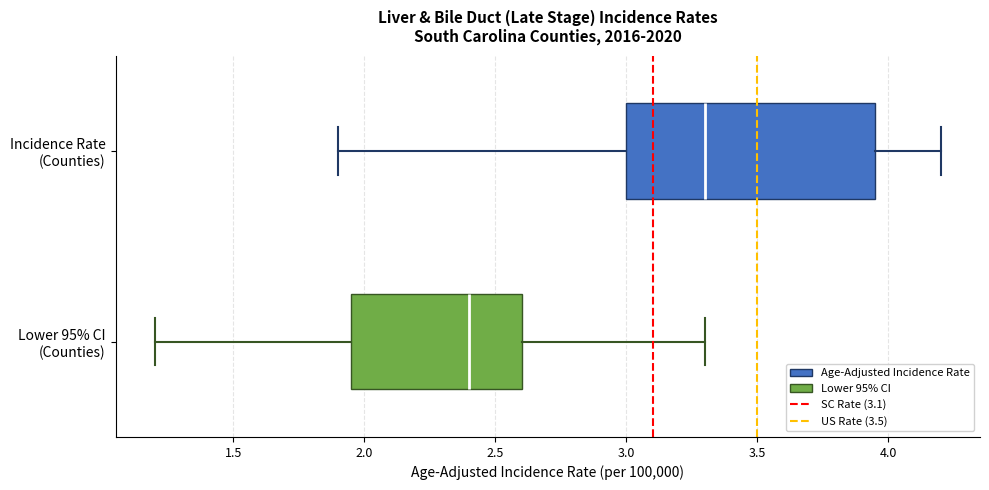

Which box has the furthest to the left median line?

Lower 95% CI (Counties)